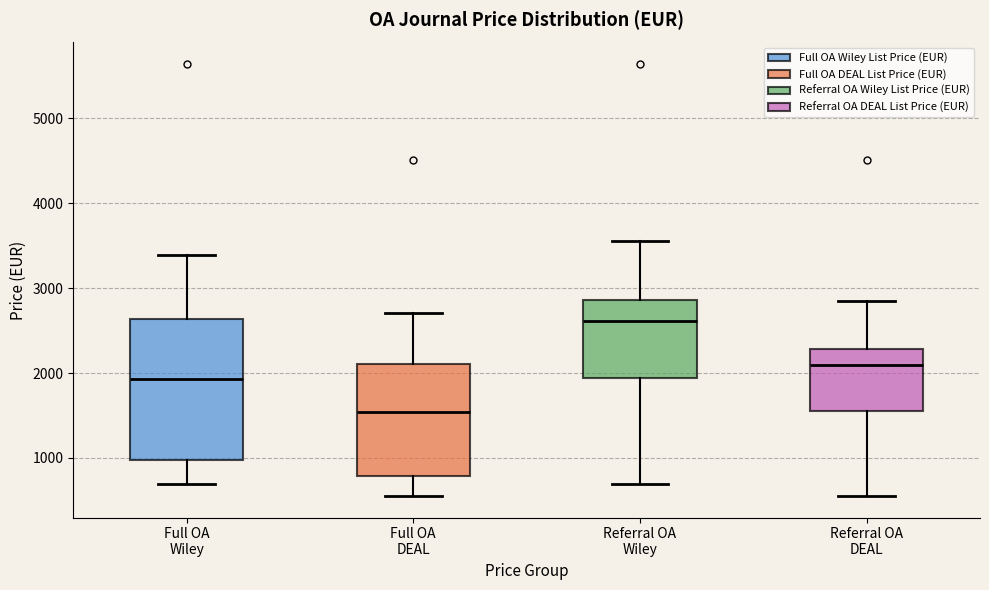

Which box's median line is the lowest?

Full OA DEAL